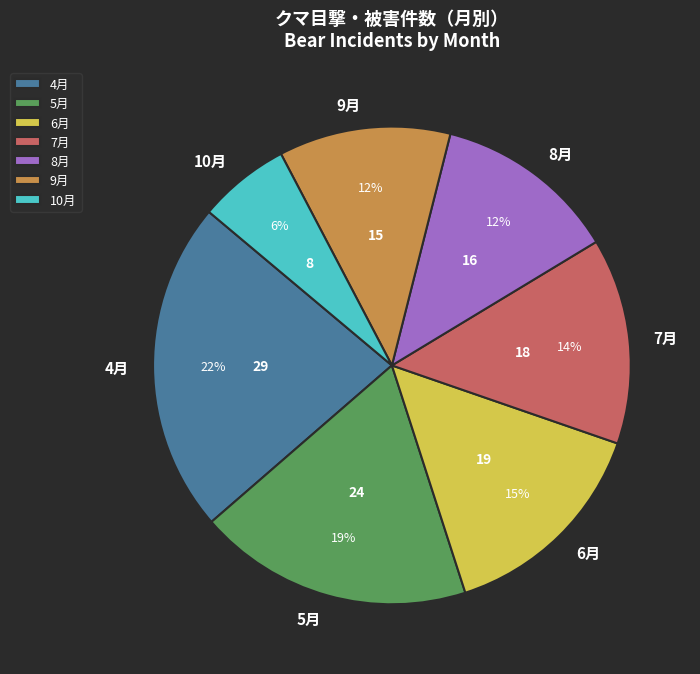

Which slice is the smallest?

10月